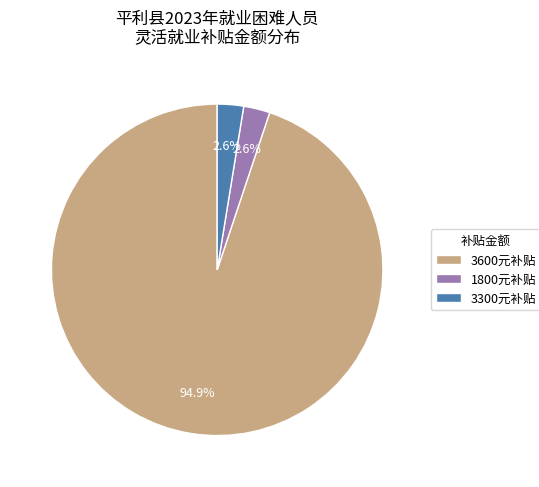

Which slice is the largest?

3600元补贴